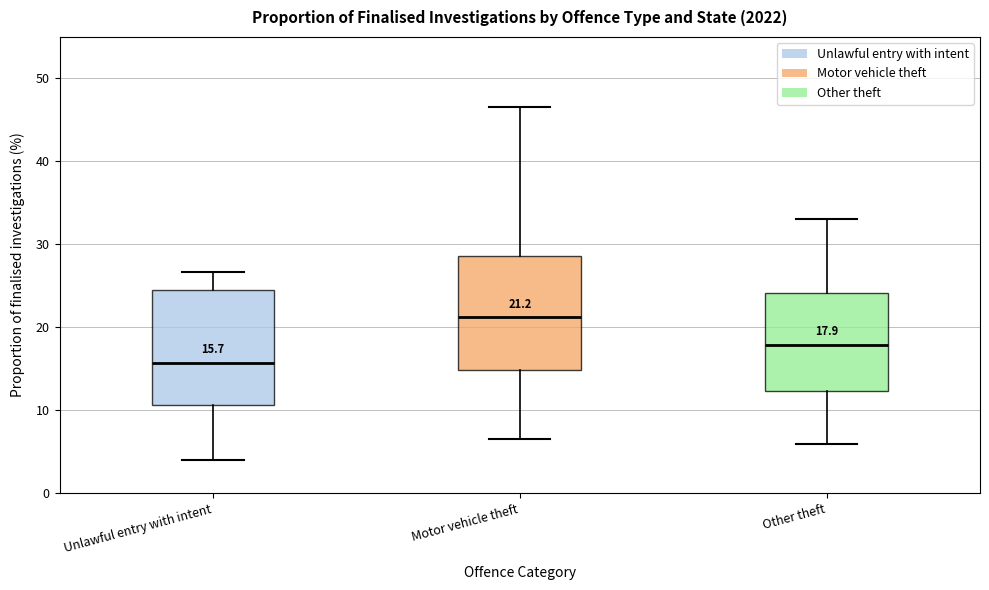

Which box's median line is the lowest?

Unlawful entry with intent